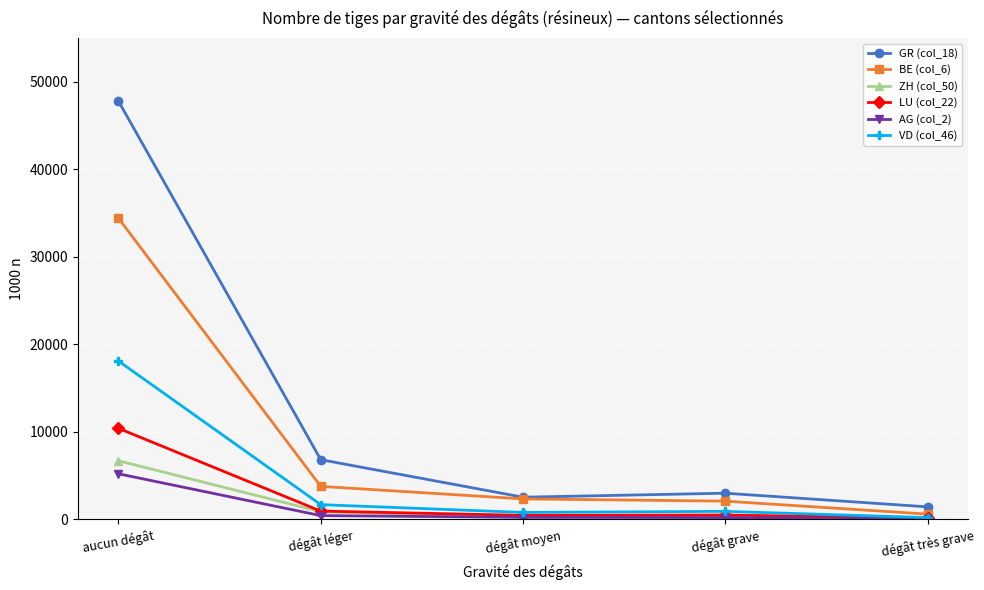

At which category is the sum across all series the highest?

aucun dégât